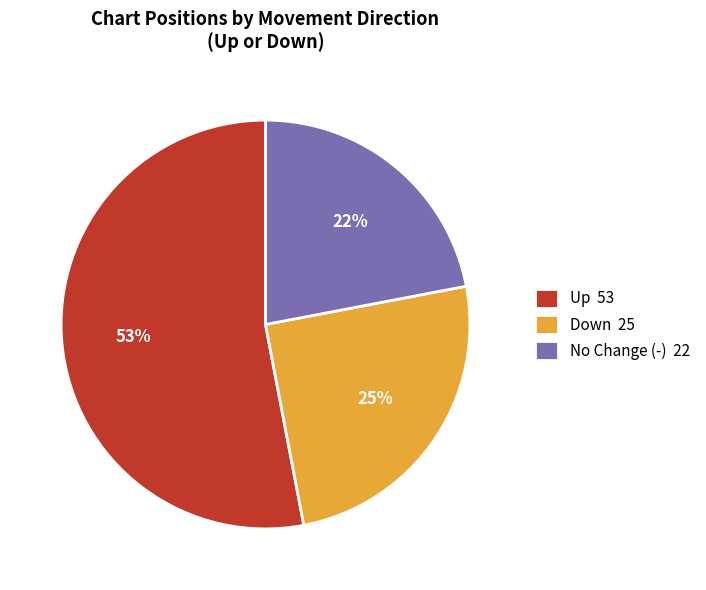

Is there any slice that represents more than half of the pie?

Yes